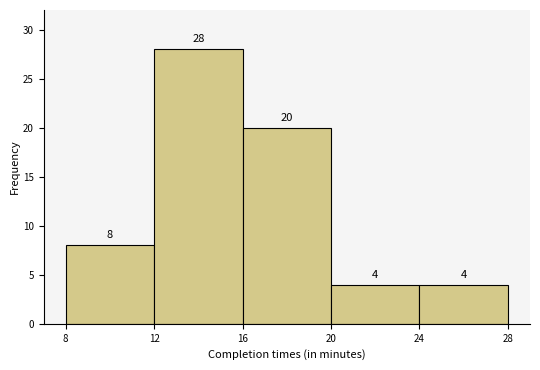

Over which range of the x-axis is the bar tallest?

12 to 16